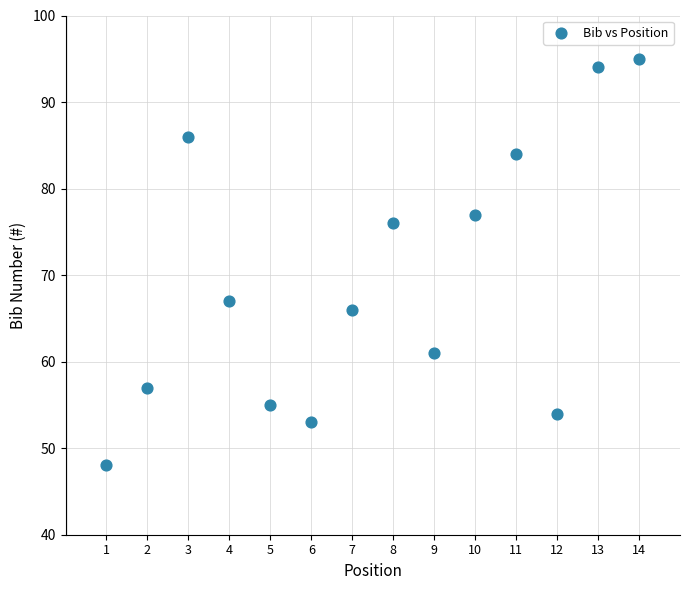

What Y value in the scatter plot is closest to 71?

67